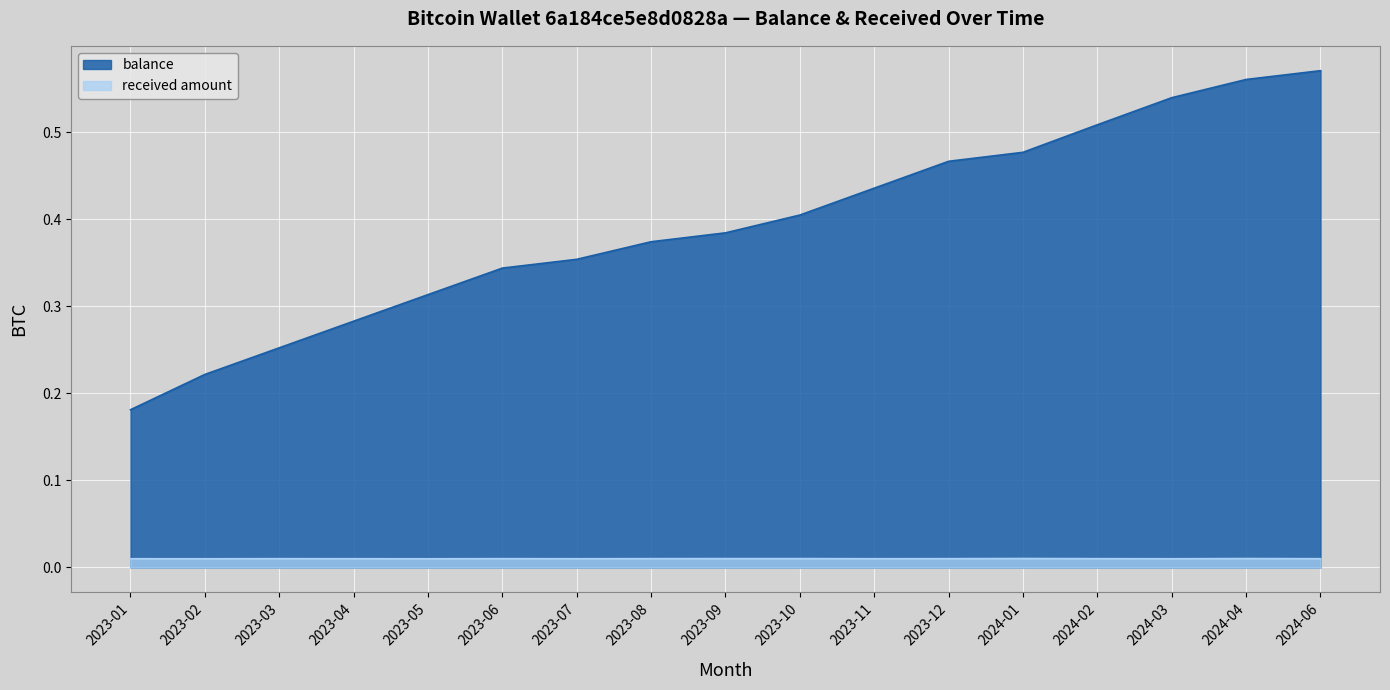

What is the label of the 6th point from the right?

2023-12